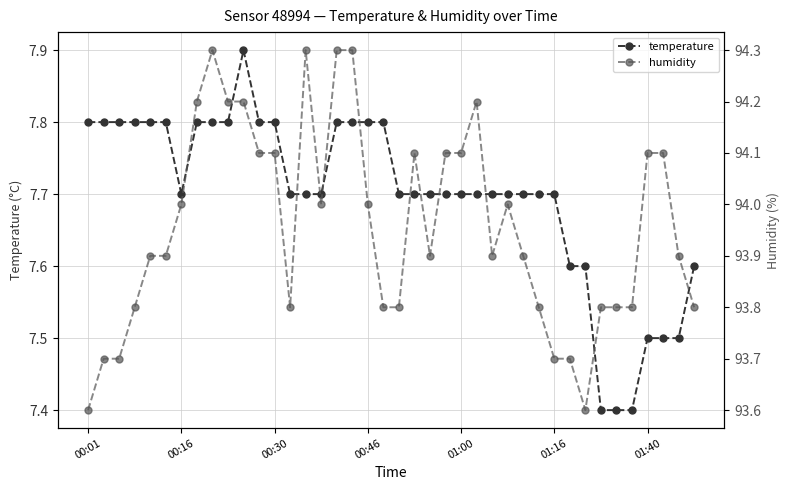

True or false: humidity and temperature cross at least once.

False